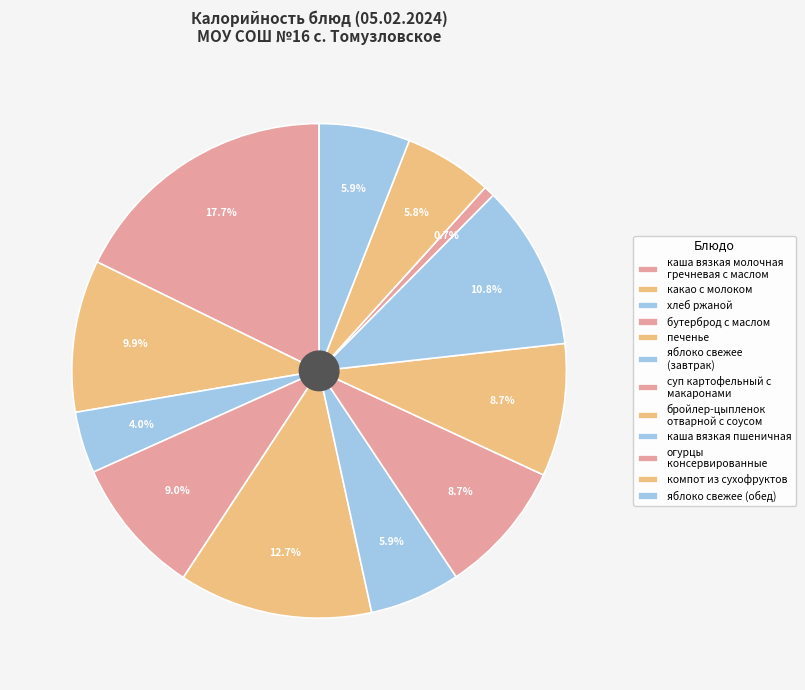

Between яблоко свежее (обед) and какао с молоком, which is larger?

какао с молоком